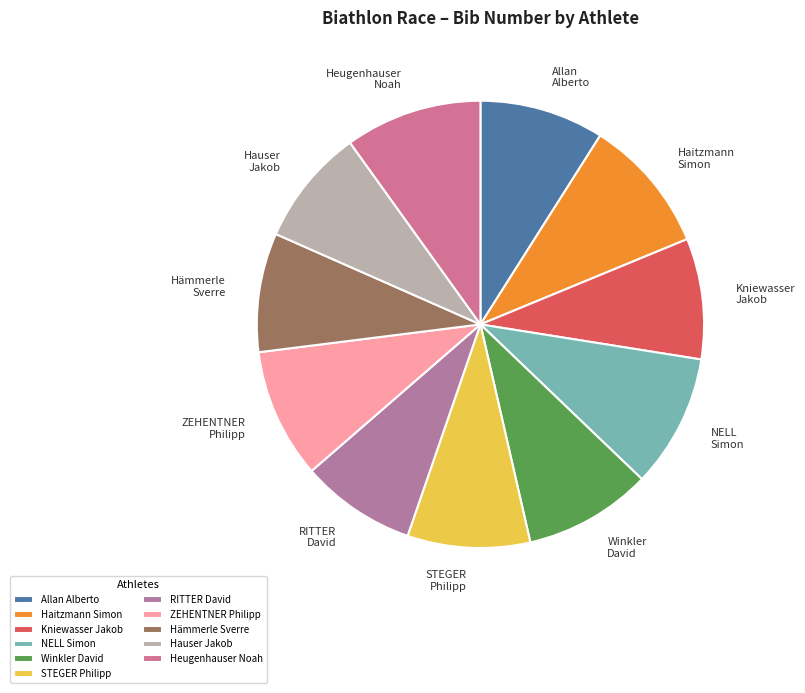

True or false: Heugenhauser Noah accounts for 1% of the total.

False